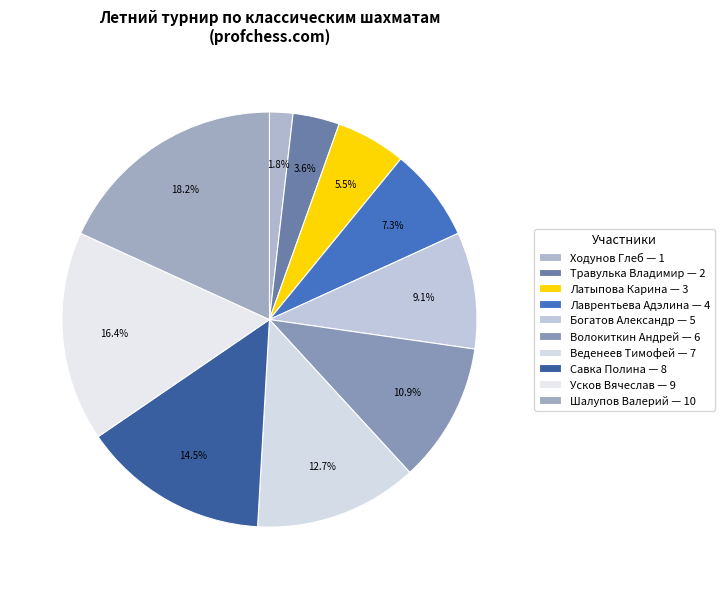

Is it true that Латыпова Карина is 5% of the pie?

True